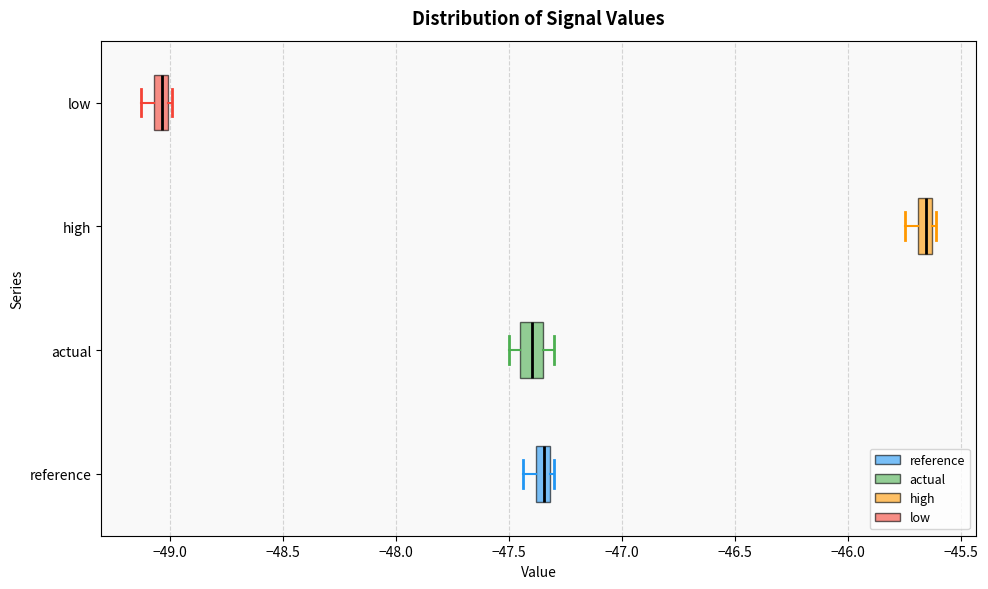

Which box's median line is the furthest to the right?

high